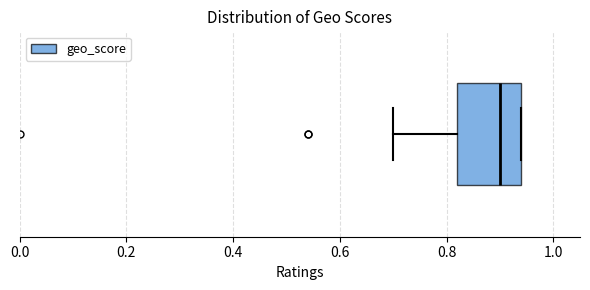

Where is the left edge of the box on the x-axis? The values are not printed on the chart, so give them approximately, as read against the axis.

0.82